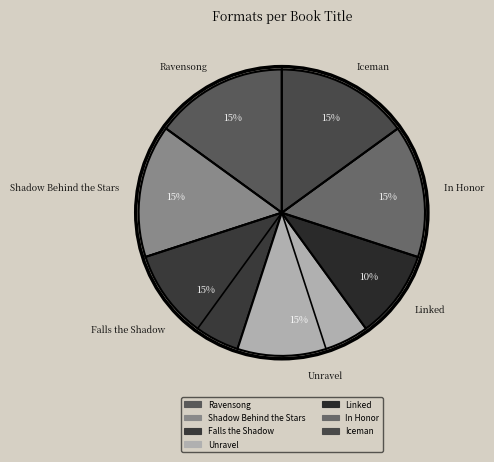

Is the sum of Ravensong and Unravel greater than half?

No